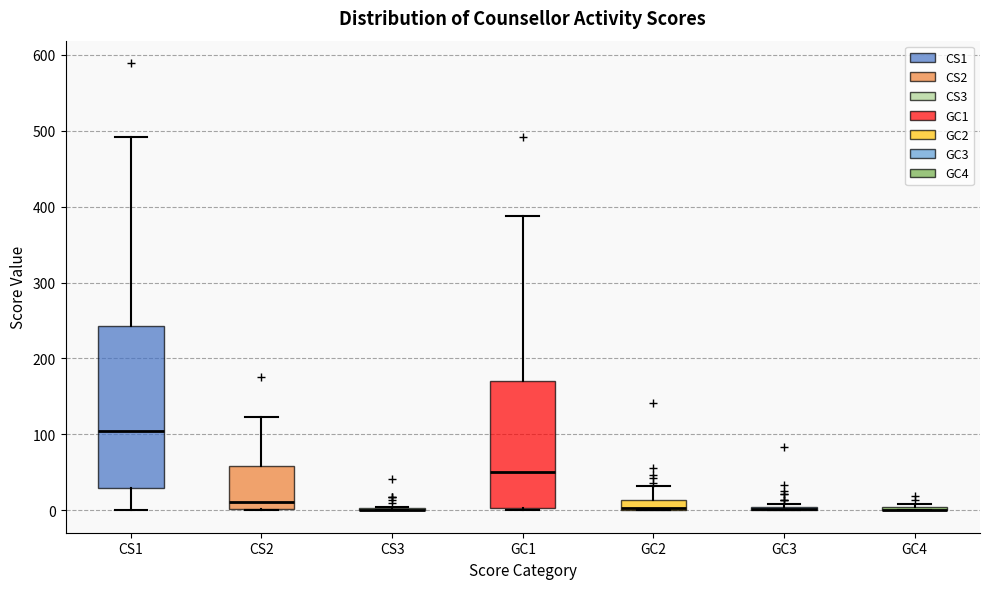

Where does the median line of the box for CS2 sit on the y-axis? The values are not printed on the chart, so give them approximately, as read against the axis.

10